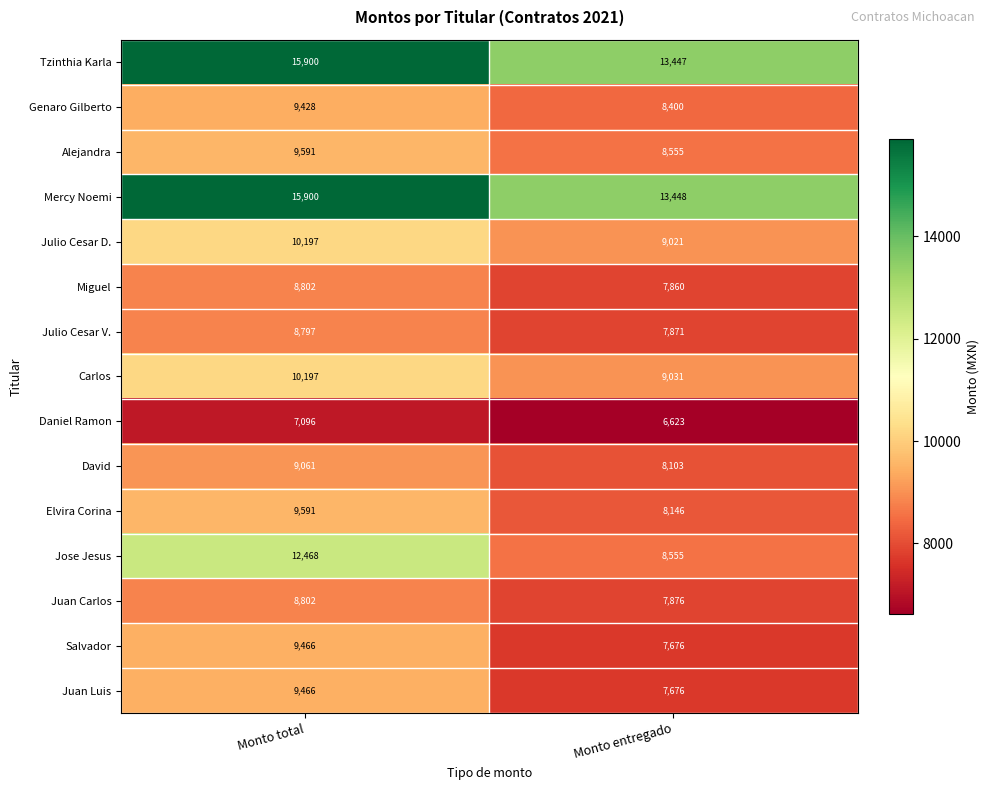

Which series has the largest range (max minus min)?

Jose Jesus